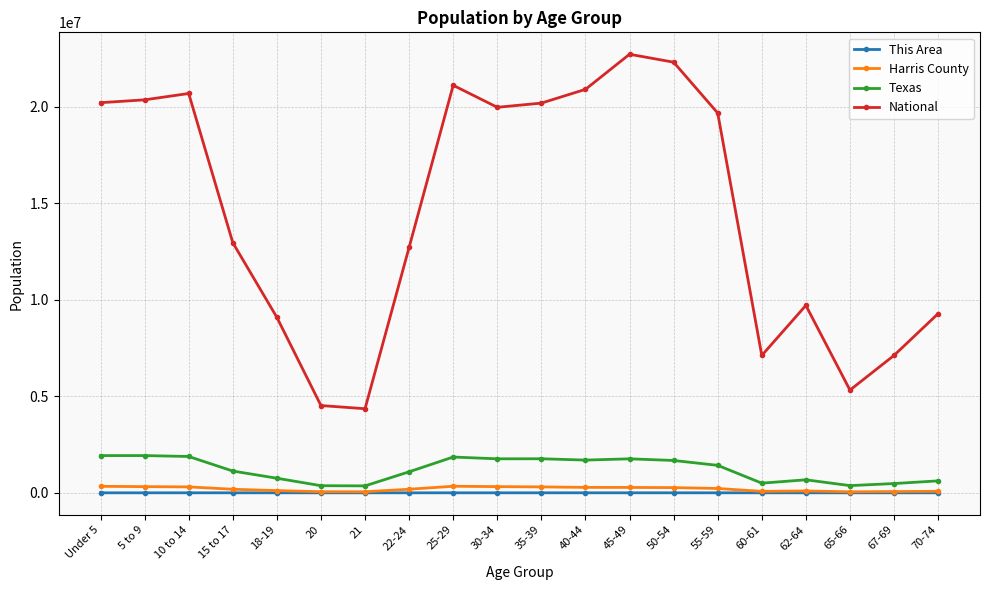

Where is National nearest to the value 13531442?

15 to 17